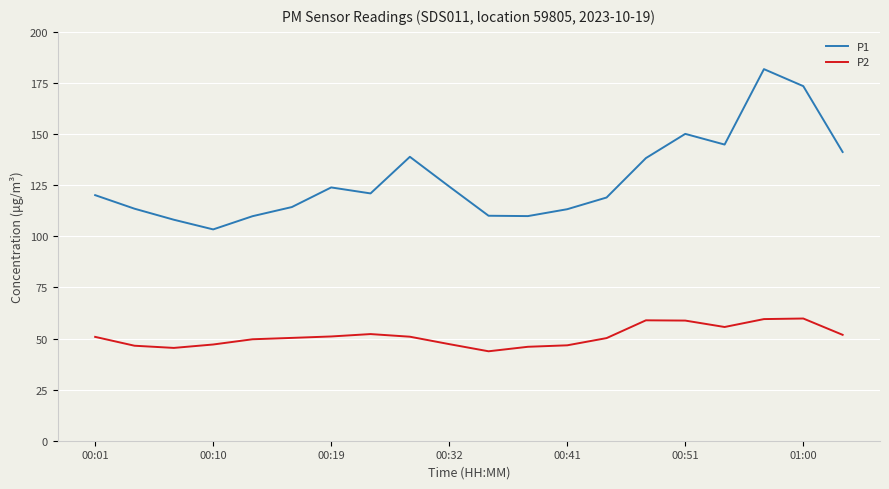

Which series has the largest range (max minus min)?

P1